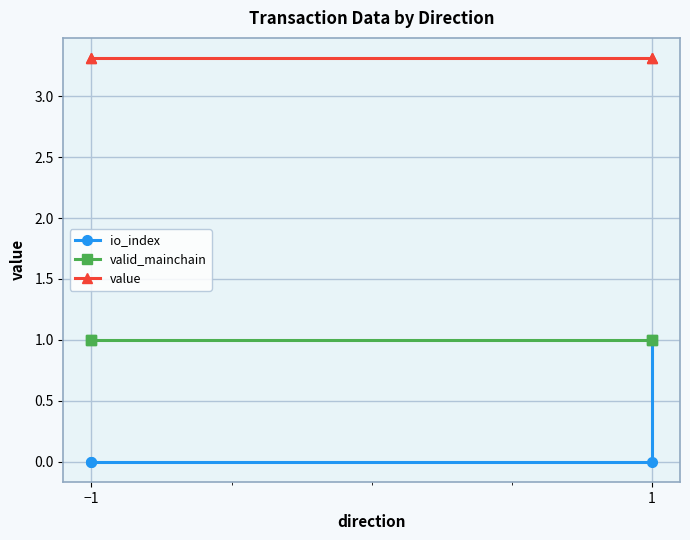

The valid_mainchain series shows 1.4 at −1. True or false?

False